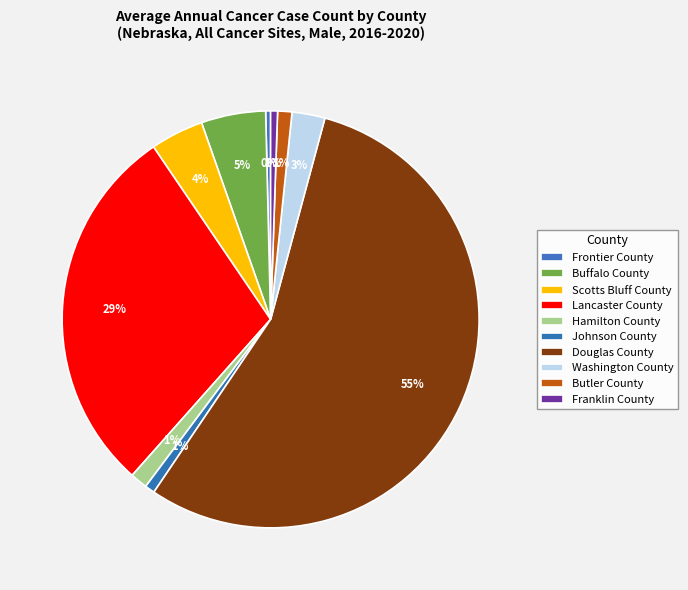

What percentage is the Buffalo County slice, to the nearest percent?

5%